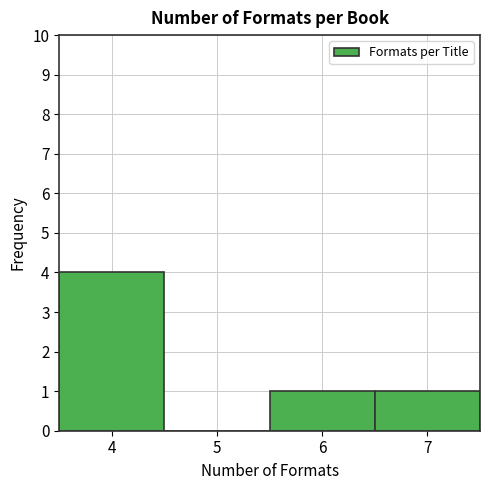

Reading left to right, list every bar in this chart as the range it spans on the x-axis followed by its height. The values are not printed on the chart, so give them approximately, as read against the axis.

3.5 to 4.5: 4
4.5 to 5.5: 0
5.5 to 6.5: 1
6.5 to 7.5: 1